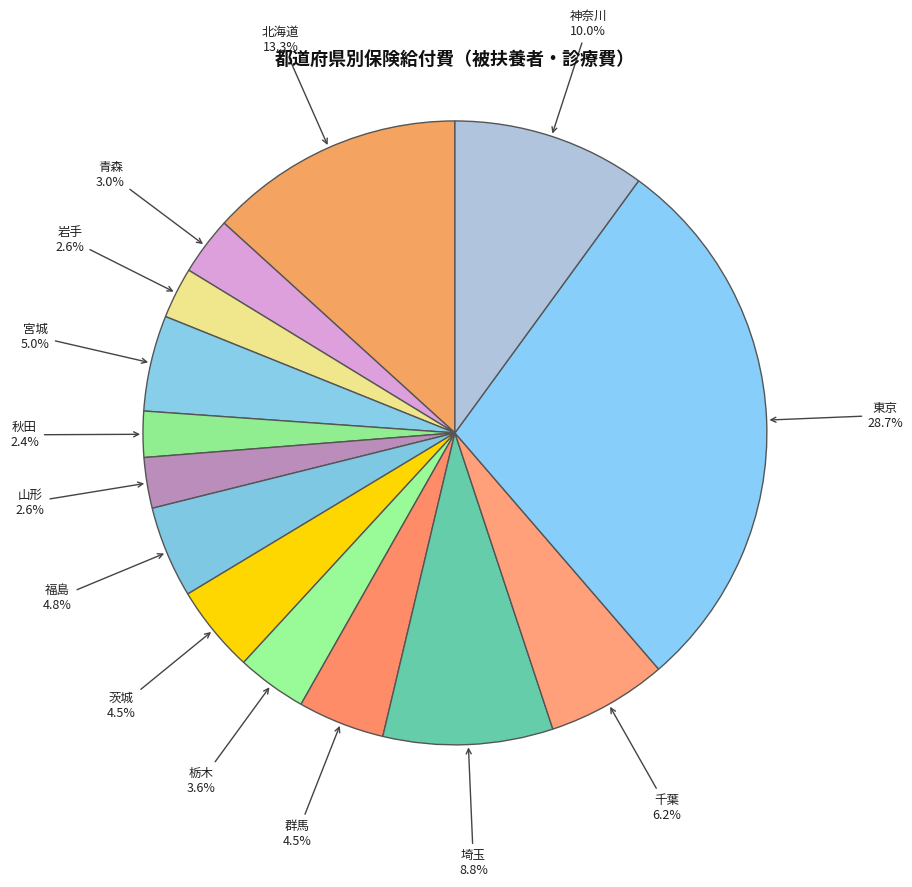

Count the number of slices in the pie.

14